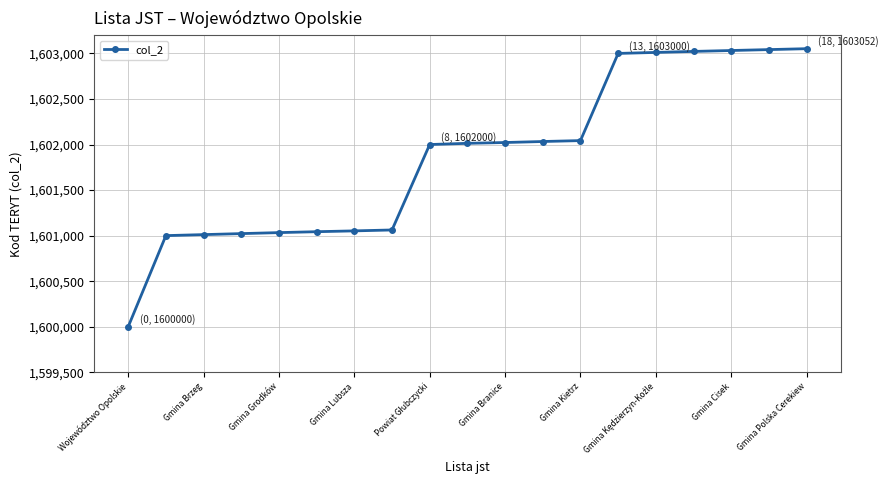

What is the value of the 15th point from the left?

1603011